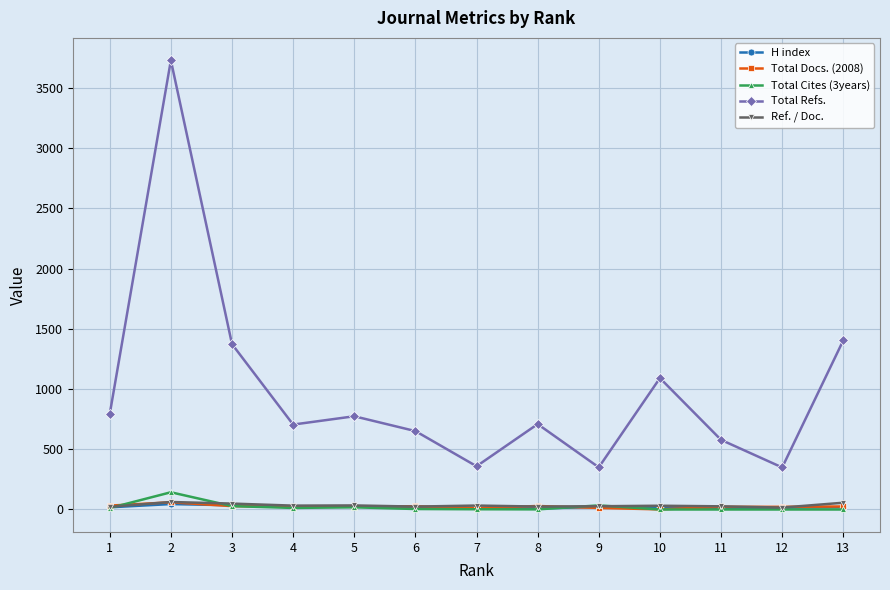

Which series has the largest range (max minus min)?

Total Refs.